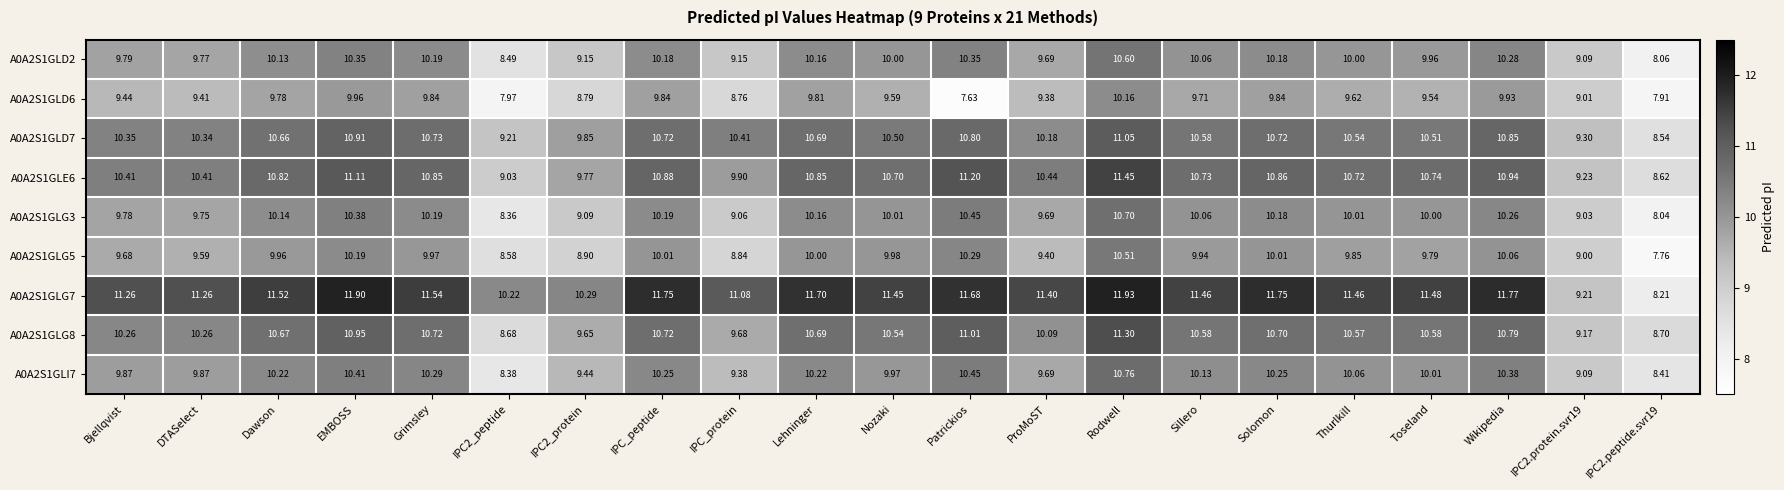

Where does the A0A2S1GLE6 series first go above 10?

Bjellqvist